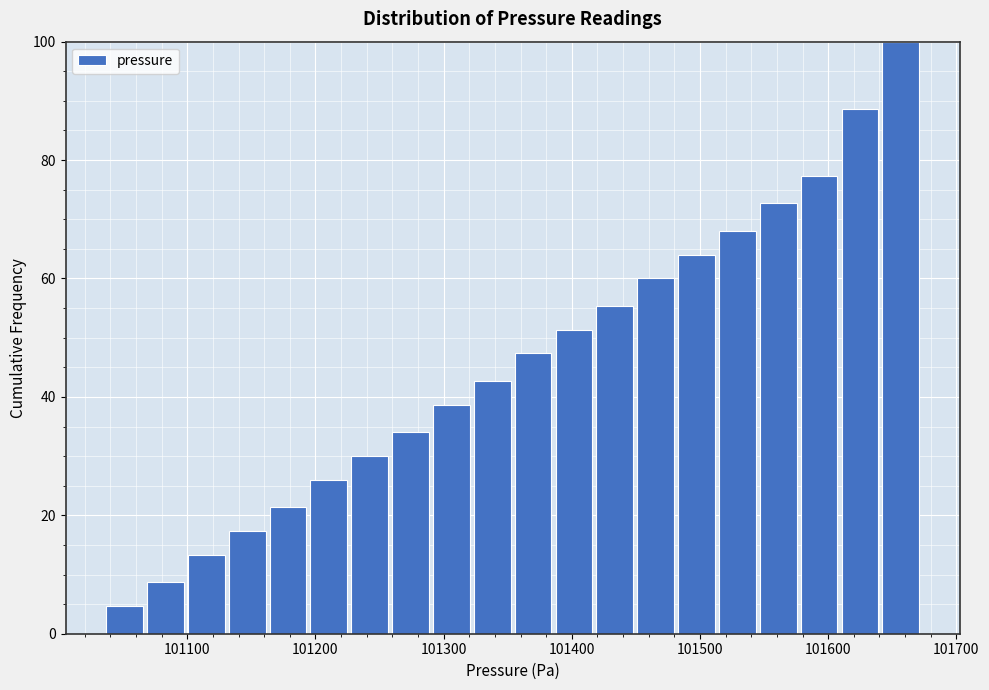

Around what value on the x-axis is the tallest bar? Give the approximate position of its centre, as read against the axis.

101660